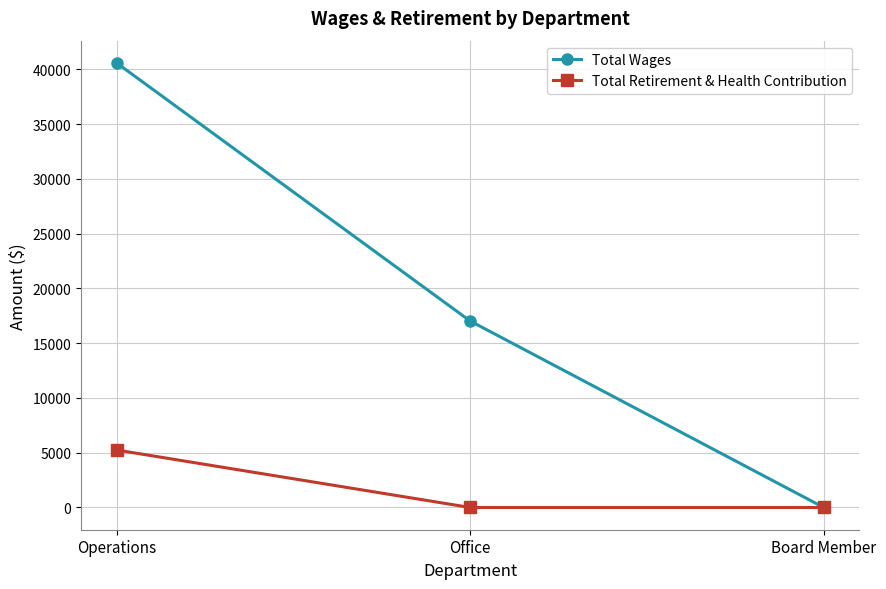

Which category has the highest value in the Total Wages series?

Operations